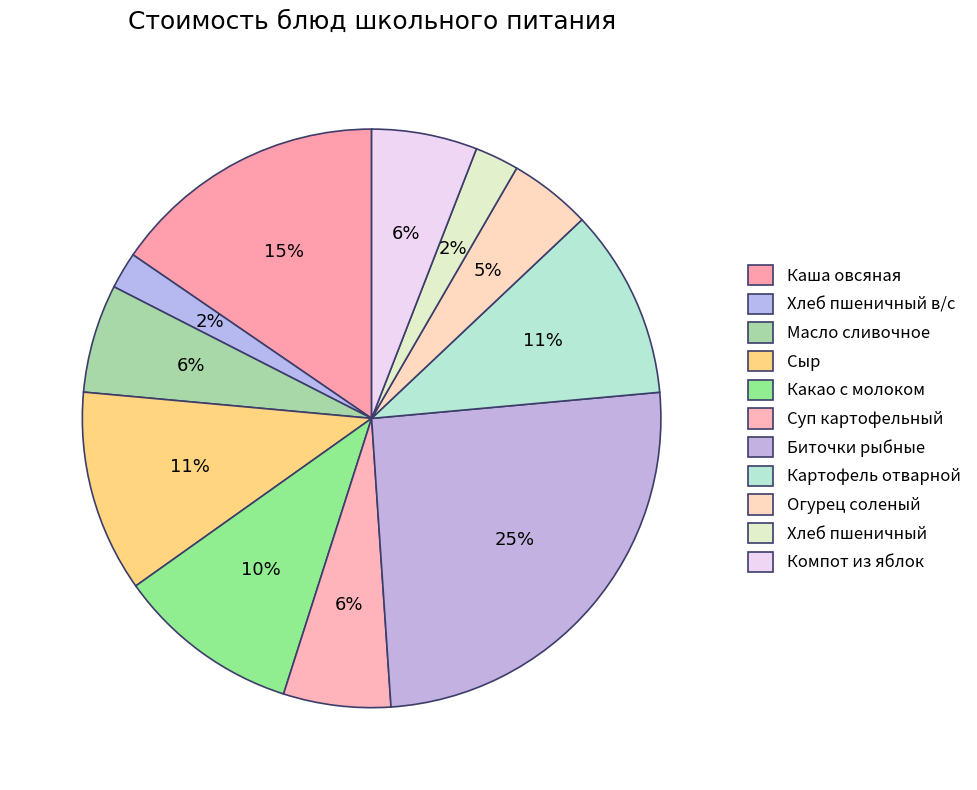

What is the change in value from Какао с молоком to Биточки рыбные?

+18.4